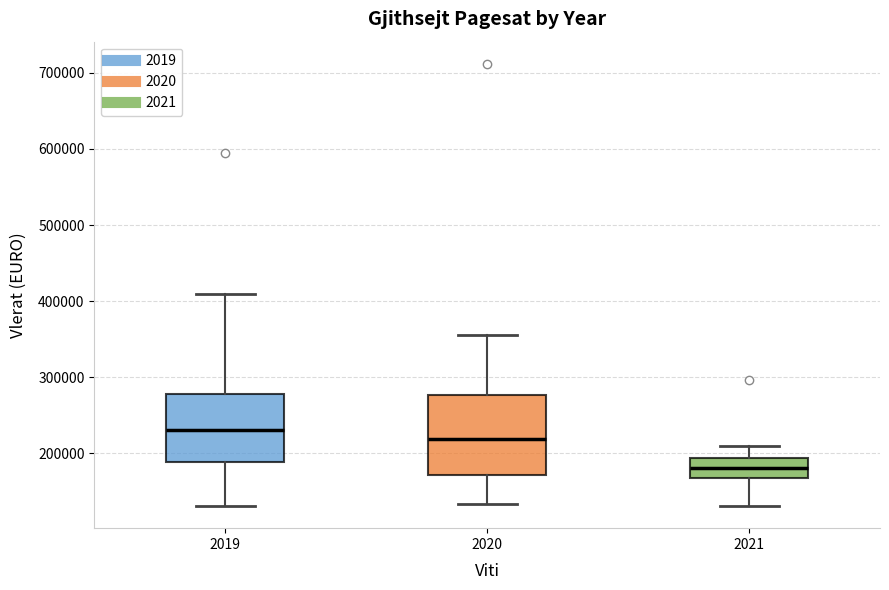

Which box is the tallest, from its lower edge to its upper edge?

2020